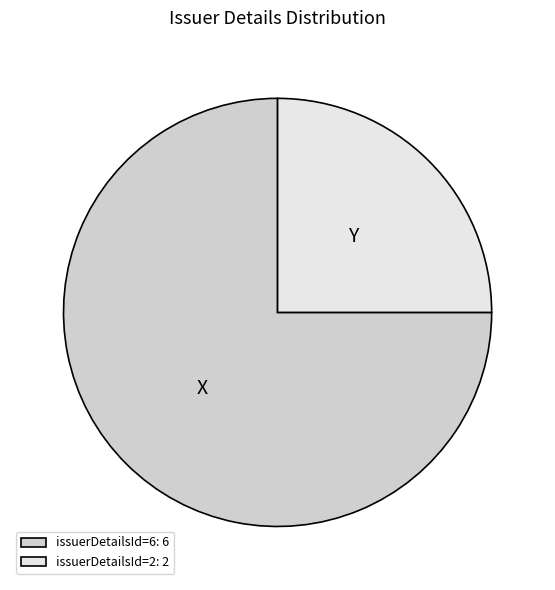

Which slice is the largest?

issuerDetailsId=6